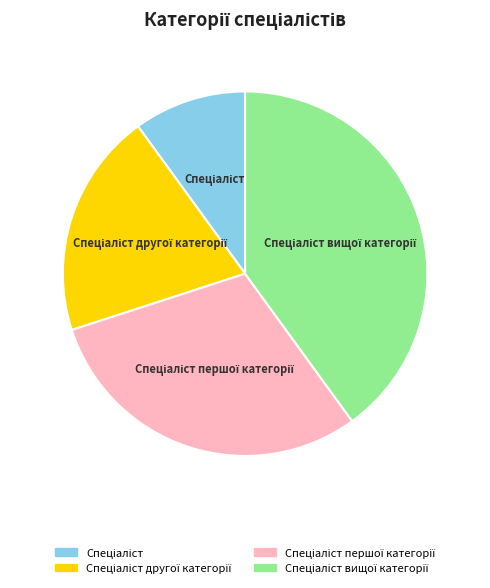

Is there any slice that represents more than half of the pie?

No